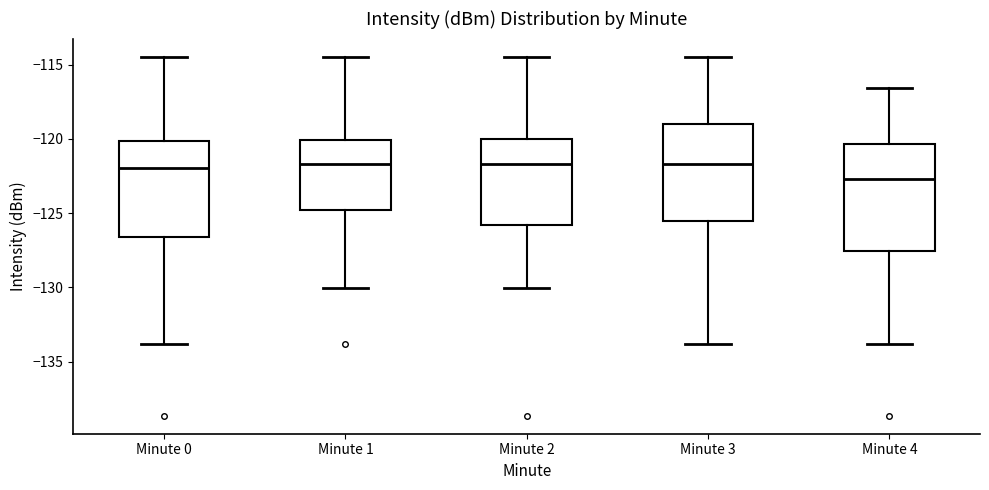

Which box is the tallest, from its lower edge to its upper edge?

Minute 4